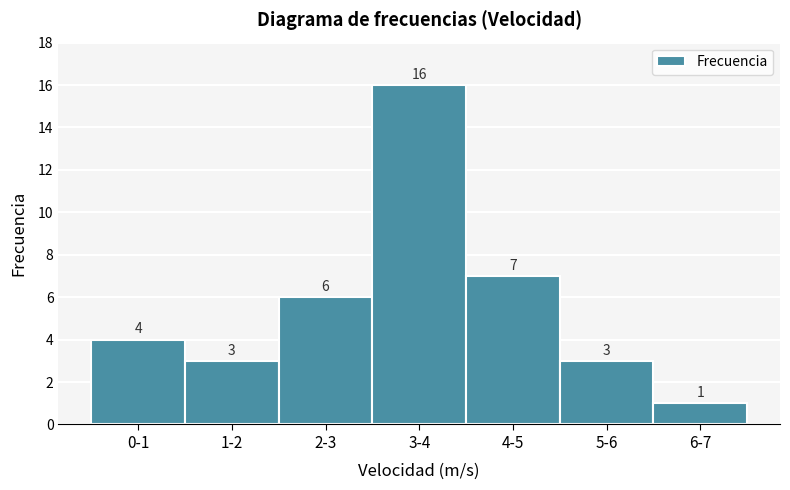

Reading left to right, list all the values displayed in this chart.

0-1=4	1-2=3	2-3=6	3-4=16	4-5=7	5-6=3	6-7=1